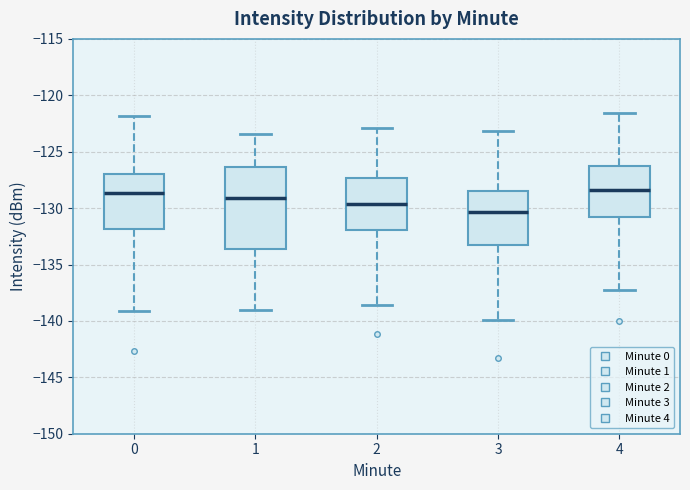

Reading left to right, read every box against the y-axis: the position of its median line, the range the box covers, and the ends of its whiskers. The values are not printed on the chart, so give them approximately, as read against the axis.

0: median -128.5, box -132.0 to -127.0, whiskers -139.0 to -122.0
1: median -129.0, box -133.5 to -126.5, whiskers -139.0 to -123.5
2: median -129.5, box -132.0 to -127.5, whiskers -138.5 to -123.0
3: median -130.5, box -133.0 to -128.5, whiskers -140.0 to -123.0
4: median -128.5, box -131.0 to -126.0, whiskers -137.5 to -121.5